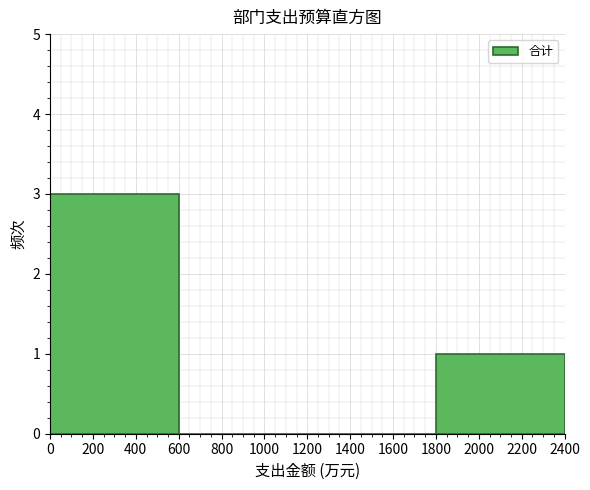

Reading left to right, transcribe this chart: for each bar, give the range it covers on the x-axis and its height. The values are not printed on the chart, so give them approximately, as read against the axis.

0 to 600: 3
600 to 1200: 0
1200 to 1800: 0
1800 to 2400: 1